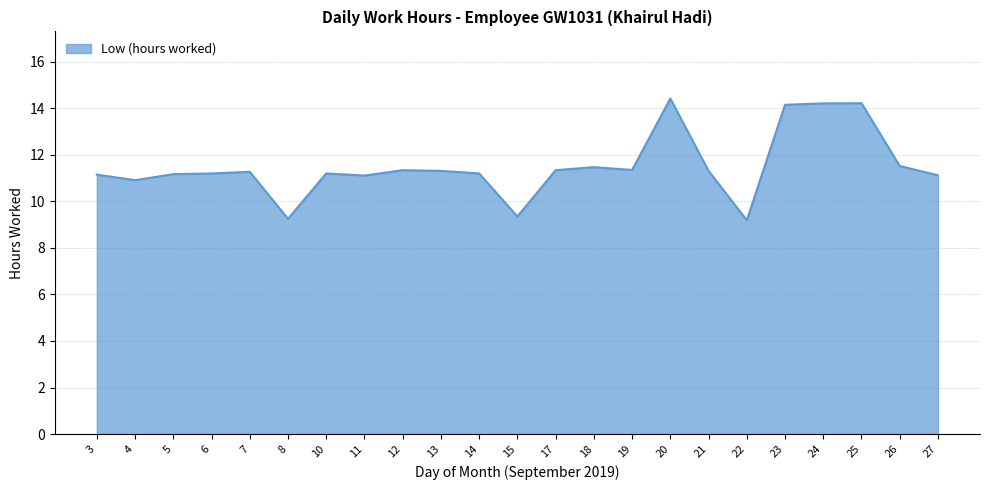

What is the difference between the maximum and minimum values?

5.2